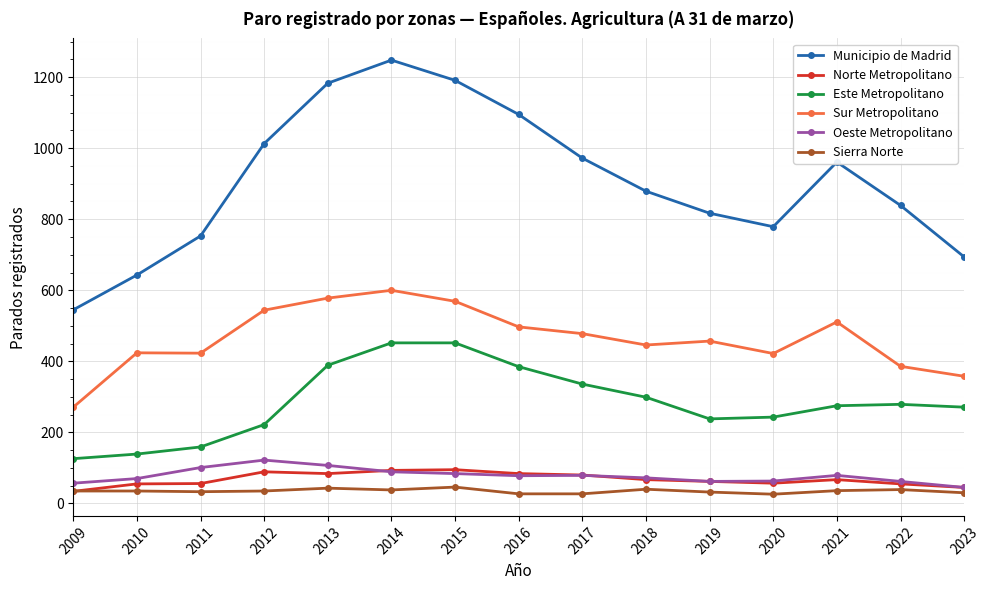

True or false: Norte Metropolitano and Este Metropolitano intersect in this chart.

False